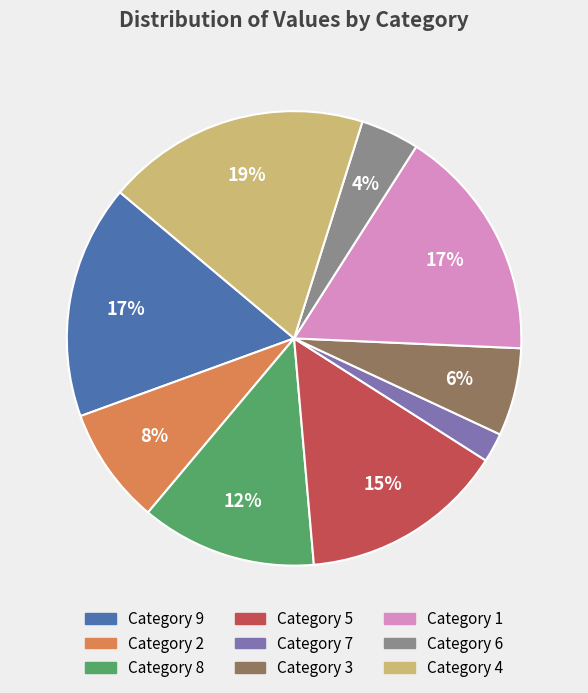

The Category 2 slice represents 1% of the pie. True or false?

False